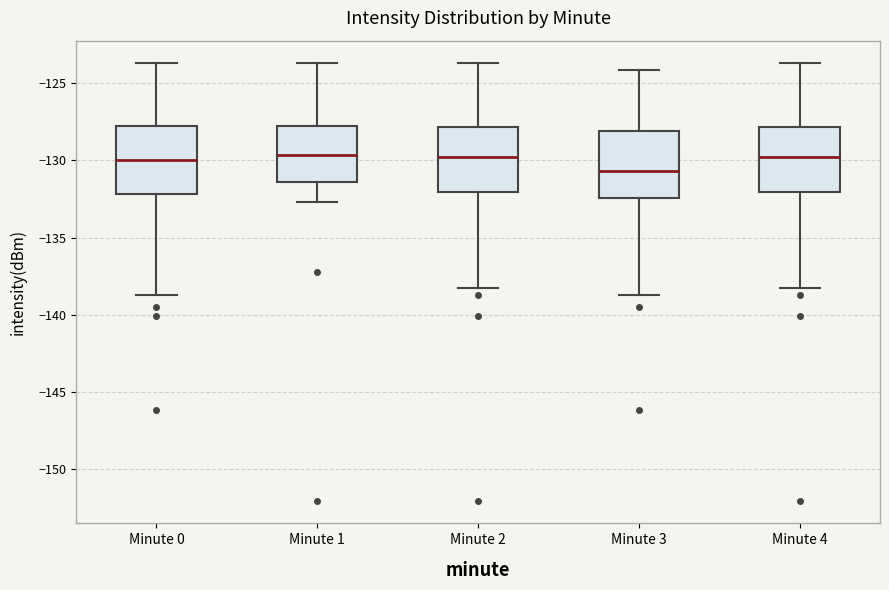

Reading left to right, transcribe this box plot: for each box, give where its median line is, the range the box spans, and where its two whiskers end, as read against the y-axis. The values are not printed on the chart, so give them approximately, as read against the axis.

Minute 0: median -130.0, box -132.0 to -128.0, whiskers -138.5 to -123.5
Minute 1: median -129.5, box -131.5 to -128.0, whiskers -132.5 to -123.5
Minute 2: median -130.0, box -132.0 to -128.0, whiskers -138.5 to -123.5
Minute 3: median -130.5, box -132.5 to -128.0, whiskers -138.5 to -124.0
Minute 4: median -130.0, box -132.0 to -128.0, whiskers -138.5 to -123.5